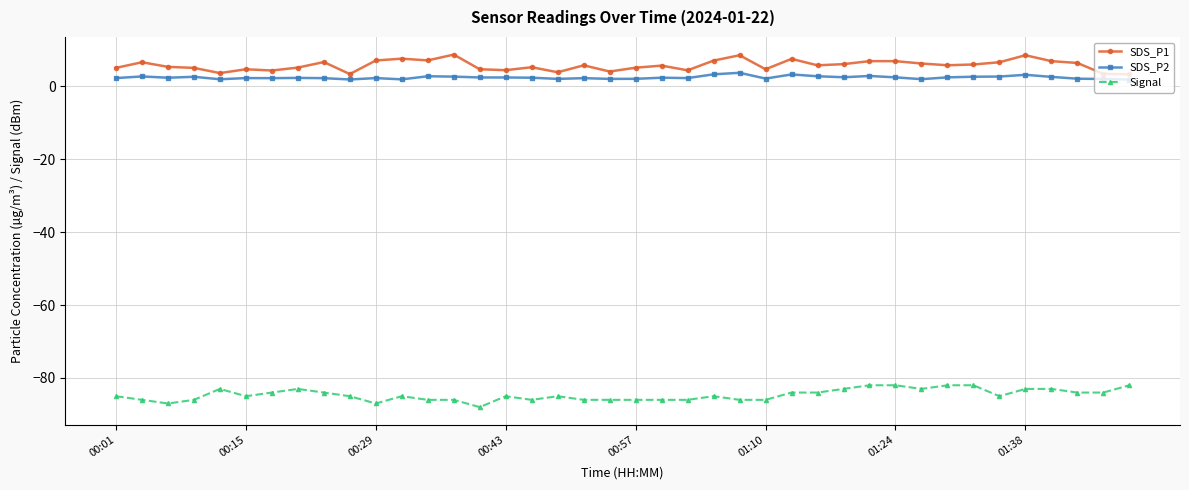

Which series has the largest total across all categories?

SDS_P1